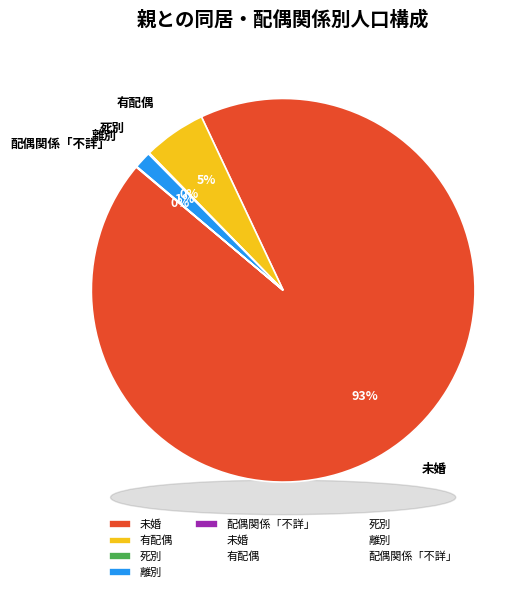

Is there a majority slice in this chart?

Yes